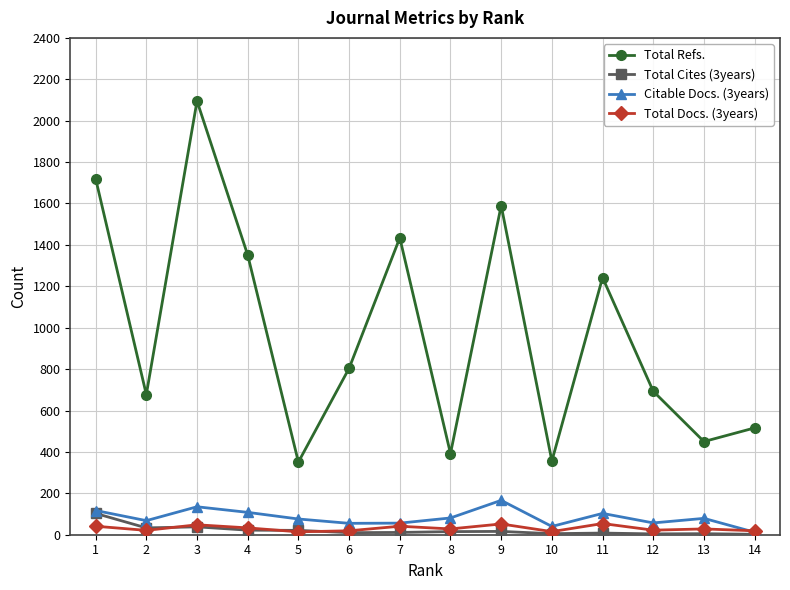

Which series has the widest spread of values?

Total Refs.